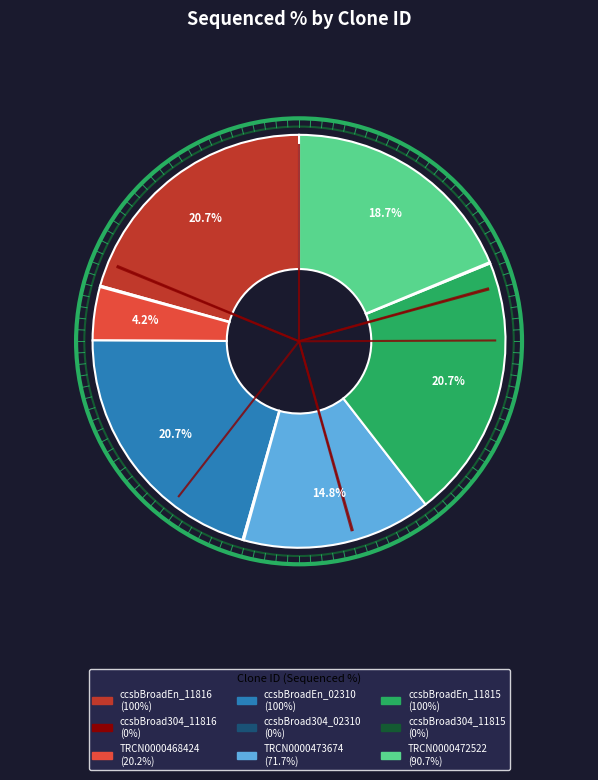

True or false: ccsbBroadEn_11816 accounts for 6% of the total.

False